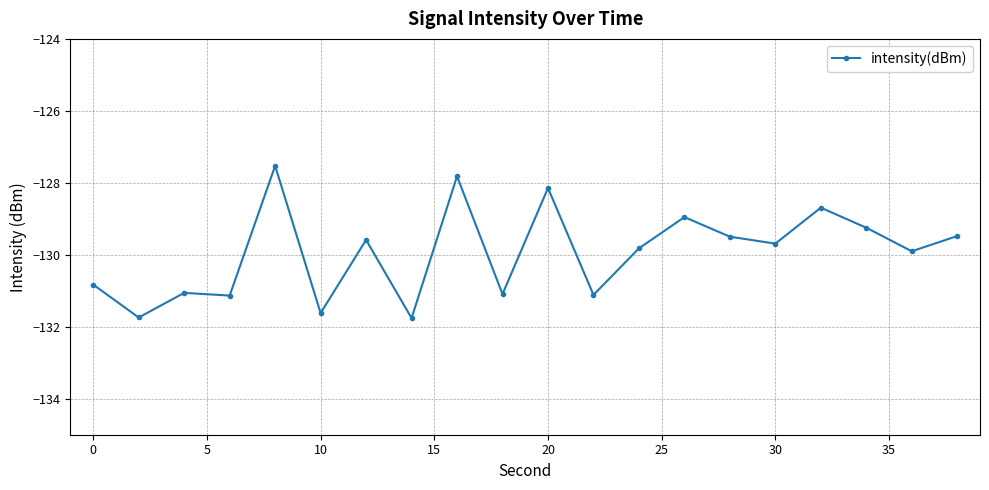

What is the value of the 17th point from the left?

-128.7